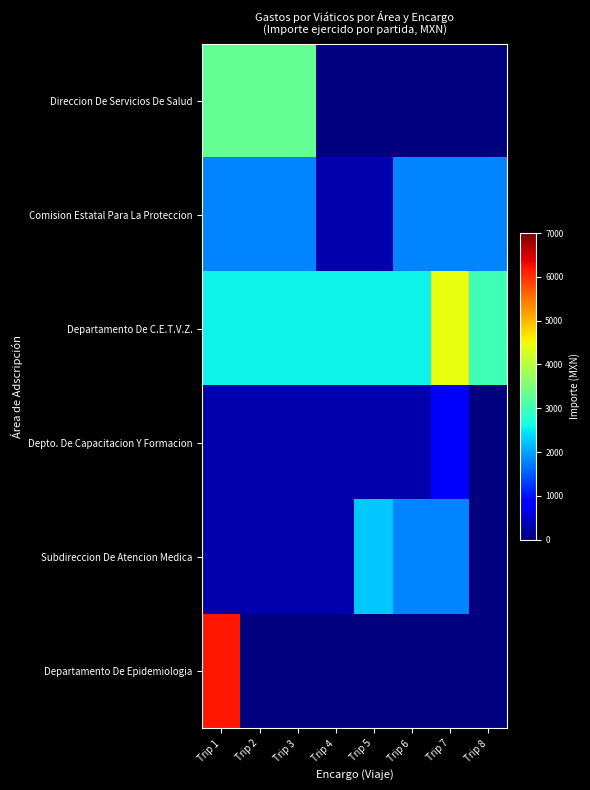

Between Trip 7 and Trip 6, which is larger?

Trip 7